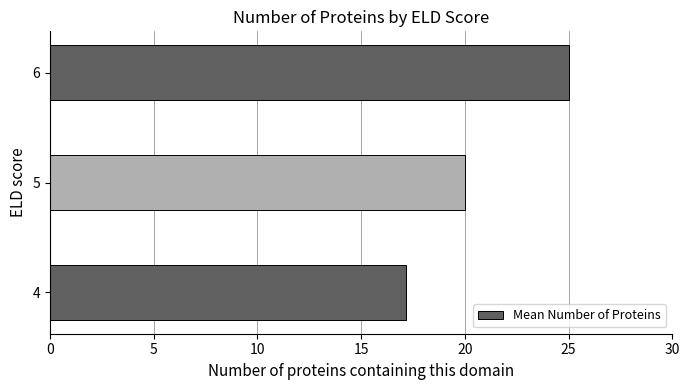

What value does the data have at 6?

25.0